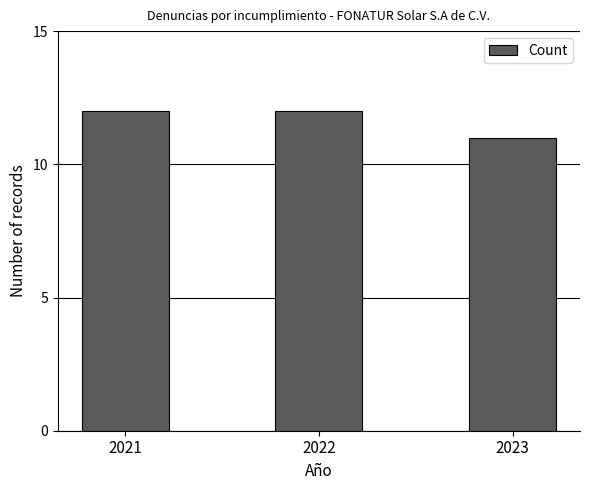

Which has a higher value, 2021 or 2023?

2021